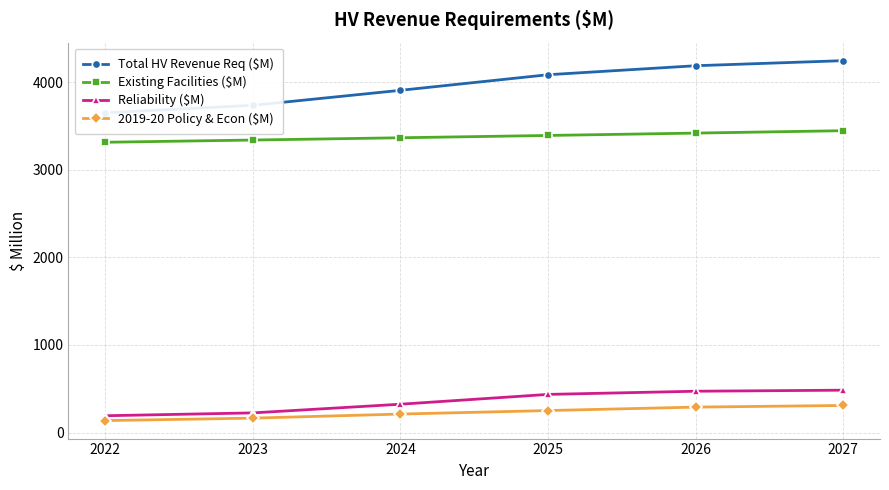

Is it true that Reliability ($M) equals 568.6 at 2024?

False